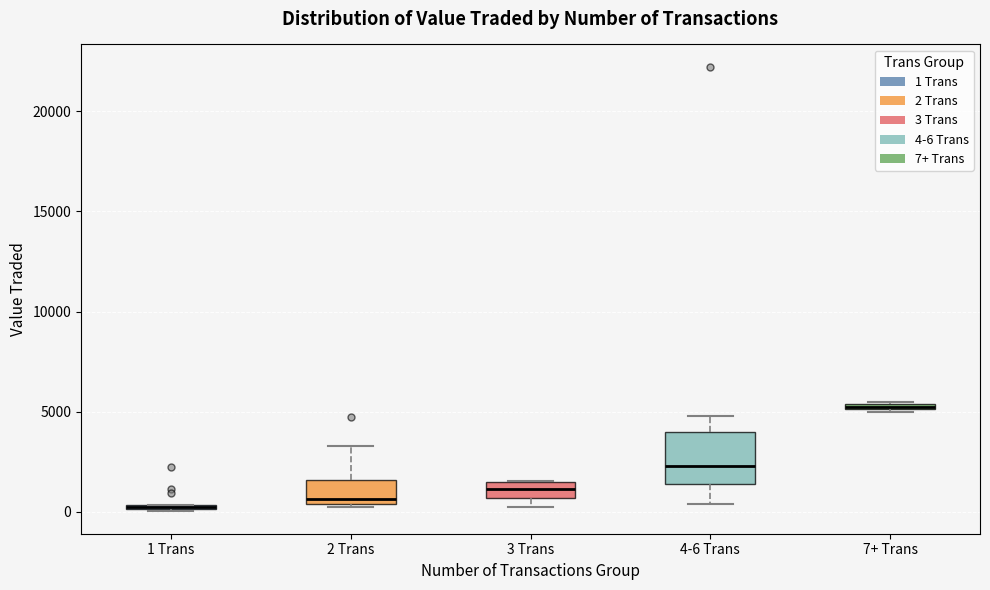

Which box is the tallest, from its lower edge to its upper edge?

4-6 Trans